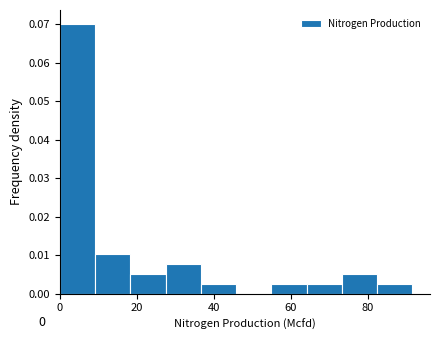

Over which range of the x-axis is the bar tallest?

0 to 10